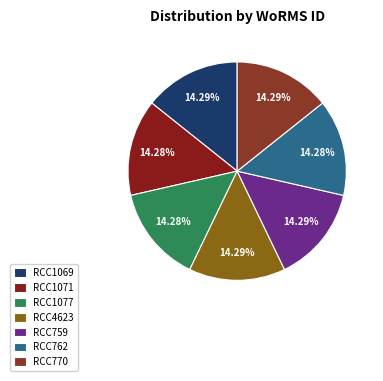

Rank the categories by value from highest to lowest.

RCC1069, RCC759, RCC770, RCC4623, RCC762, RCC1071, RCC1077